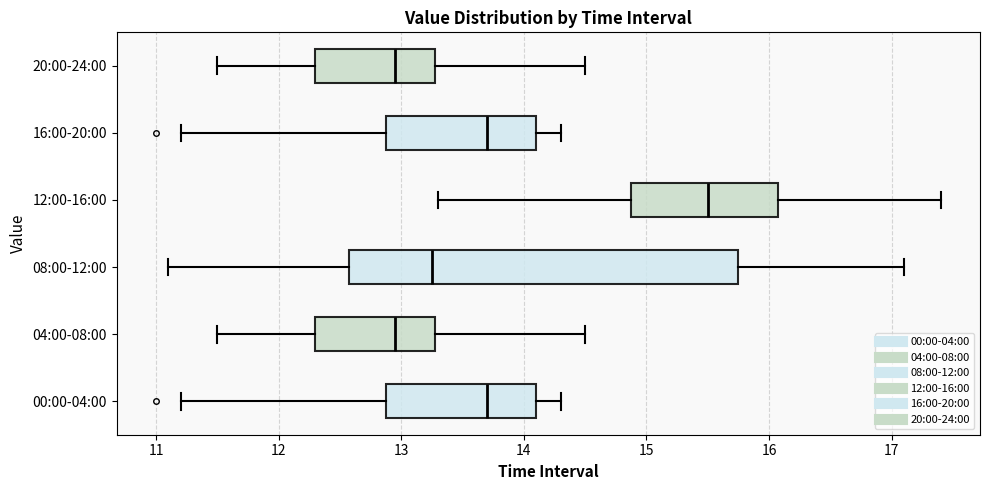

Where does the left whisker of the box for 20:00-24:00 end on the x-axis? The values are not printed on the chart, so give them approximately, as read against the axis.

11.5